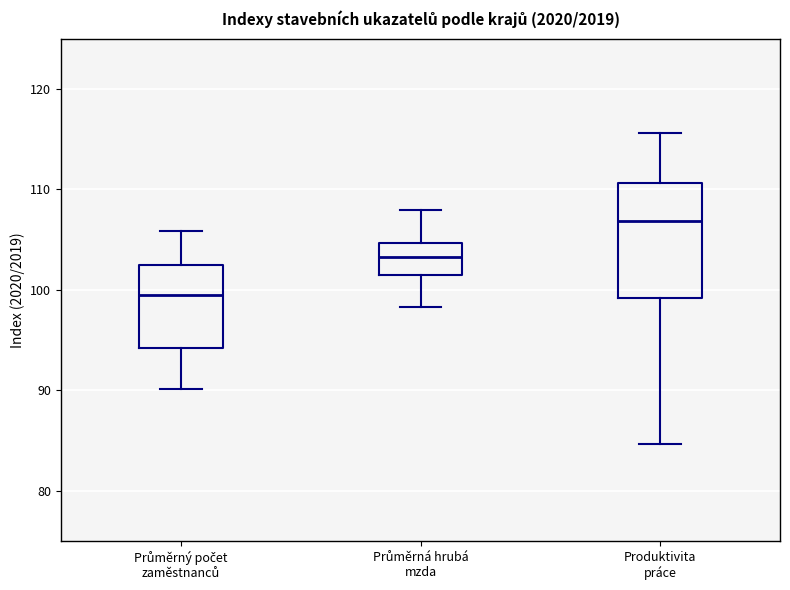

Reading left to right, transcribe this box plot: for each box, give where its median line is, the range the box spans, and where its two whiskers end, as read against the y-axis. The values are not printed on the chart, so give them approximately, as read against the axis.

Průměrný počet zaměstnanců: median 99, box 94 to 102, whiskers 90 to 106
Průměrná hrubá mzda: median 103, box 101 to 105, whiskers 98 to 108
Produktivita práce: median 107, box 99 to 111, whiskers 85 to 116